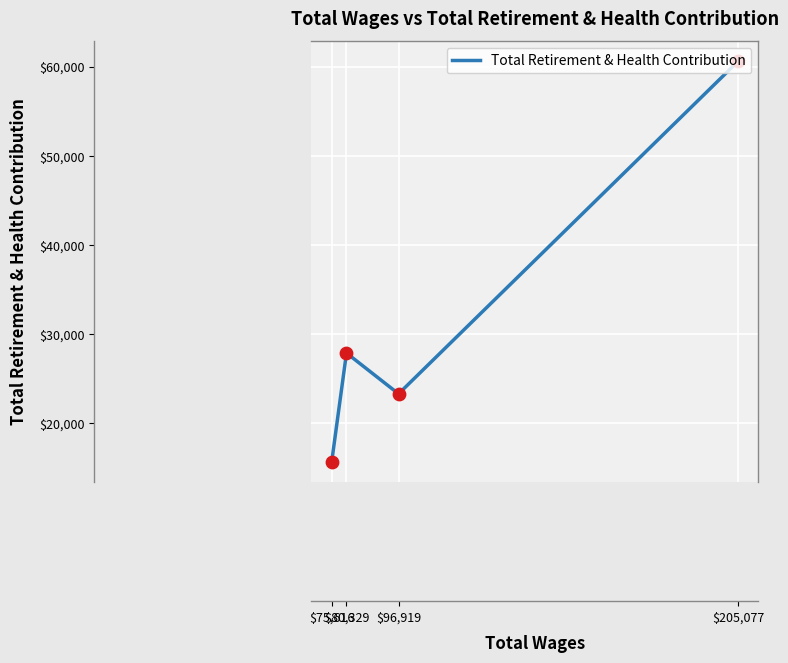

Approximately how many times larger is the value at $96,919 compared to $205,077?

0.4